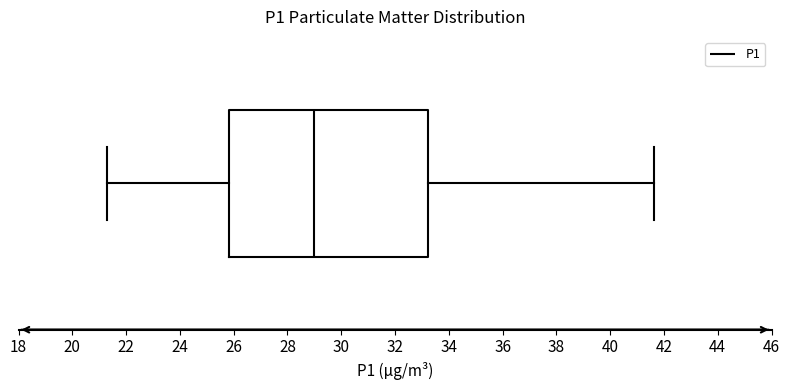

Read this box plot against the x-axis: the position of the median line, the range covered by the box, and the ends of both whiskers. The values are not printed on the chart, so give them approximately, as read against the axis.

median 29.0, box 25.8 to 33.2, whiskers 21.4 to 41.6